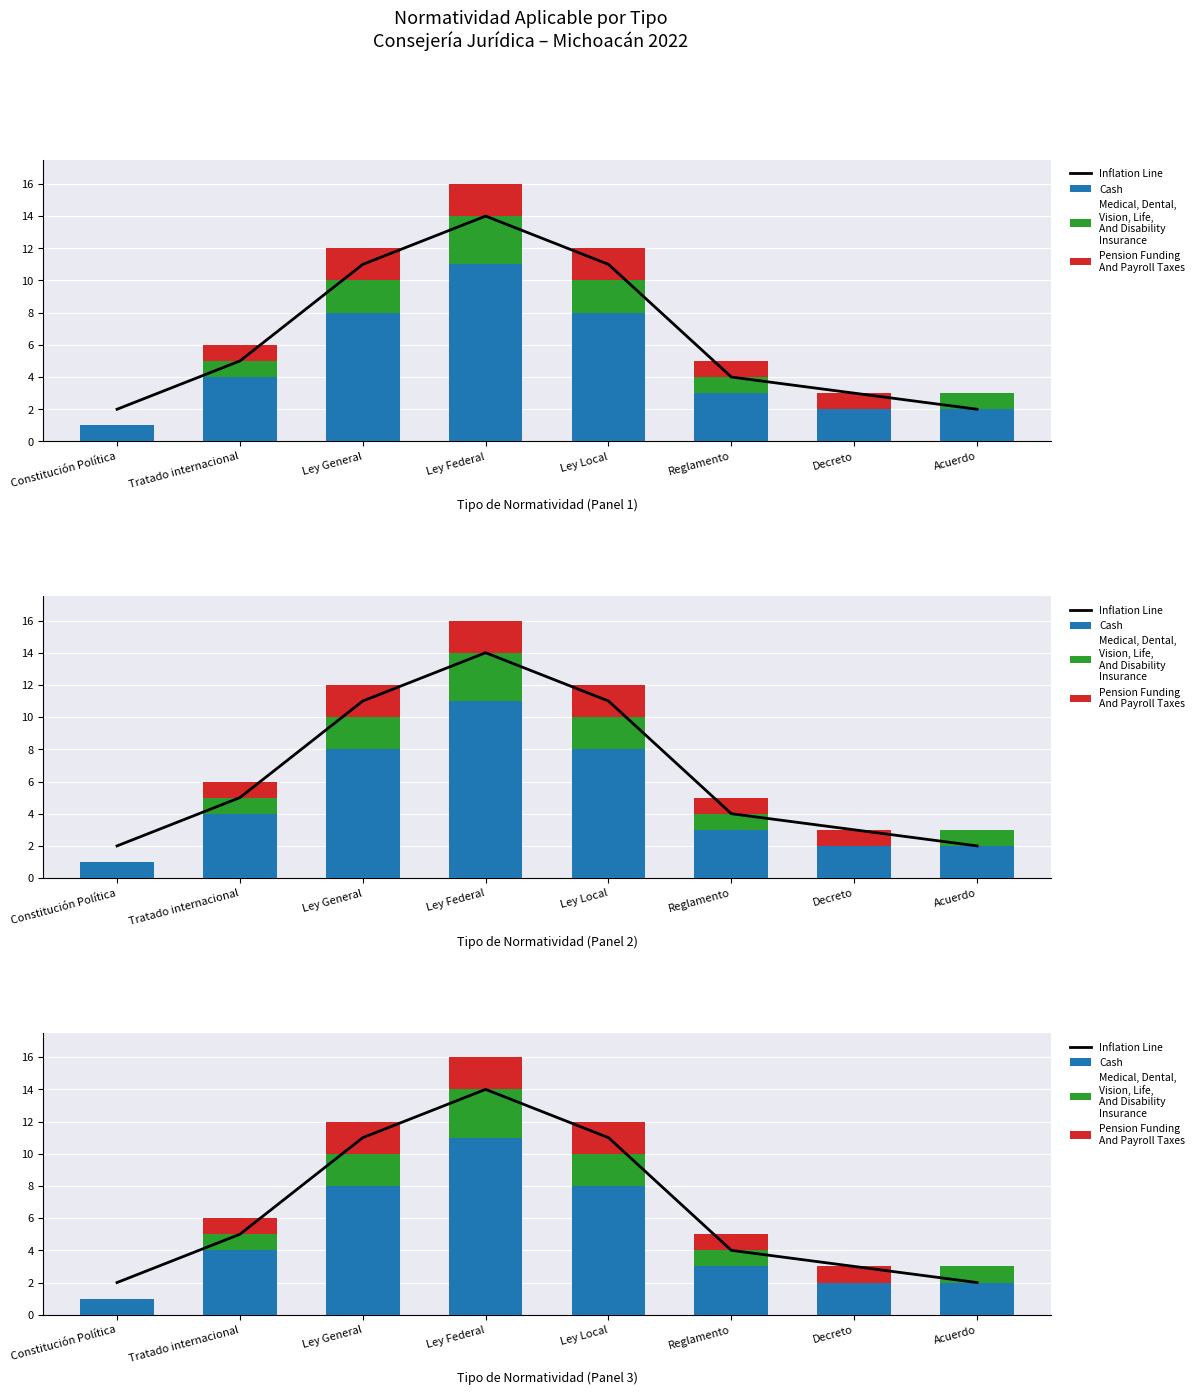

What are all the series names shown in the legend?

Inflation Line, Cash, Medical, Dental,
Vision, Life,
And Disability
Insurance, Pension Funding
And Payroll Taxes